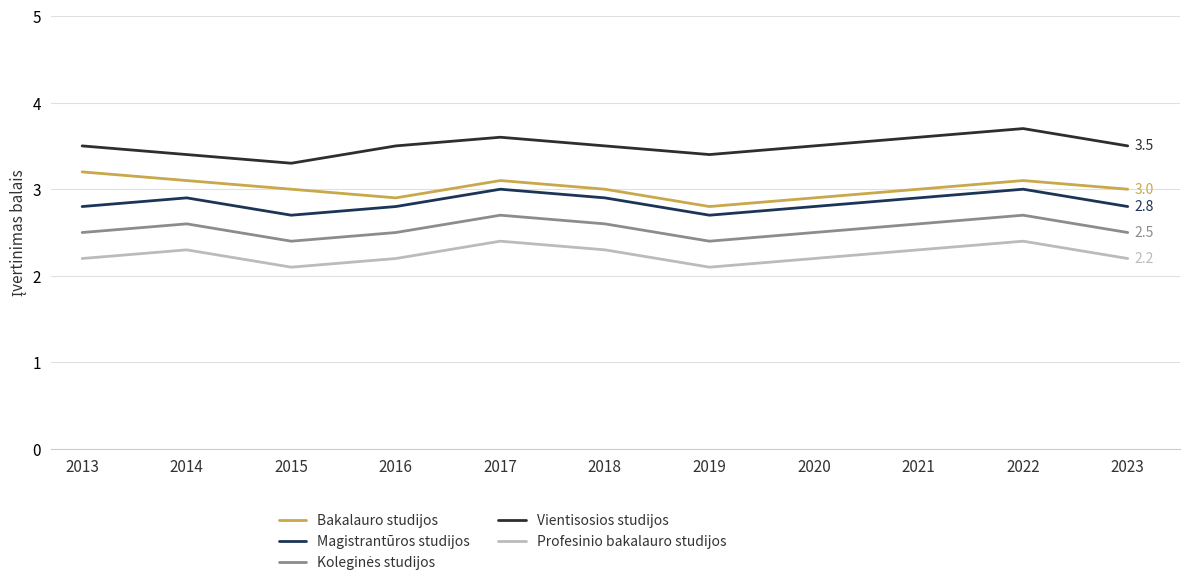

At how many categories does at least one series exceed 2?

11